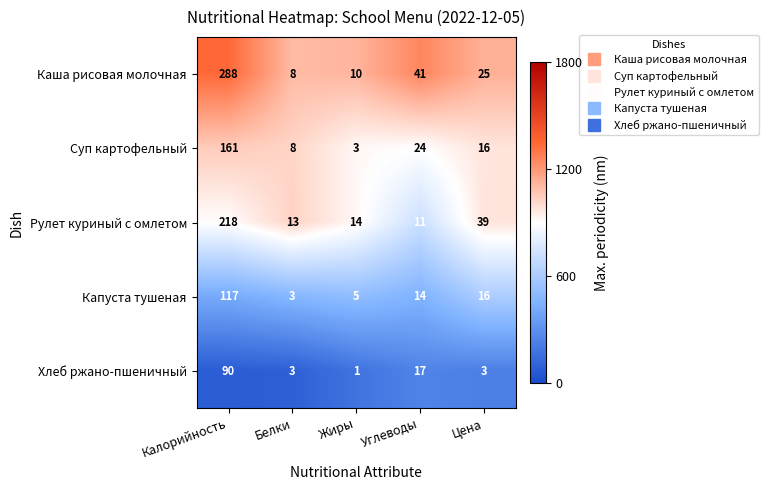

The value of Суп картофельный at Углеводы is 24. True or false?

True